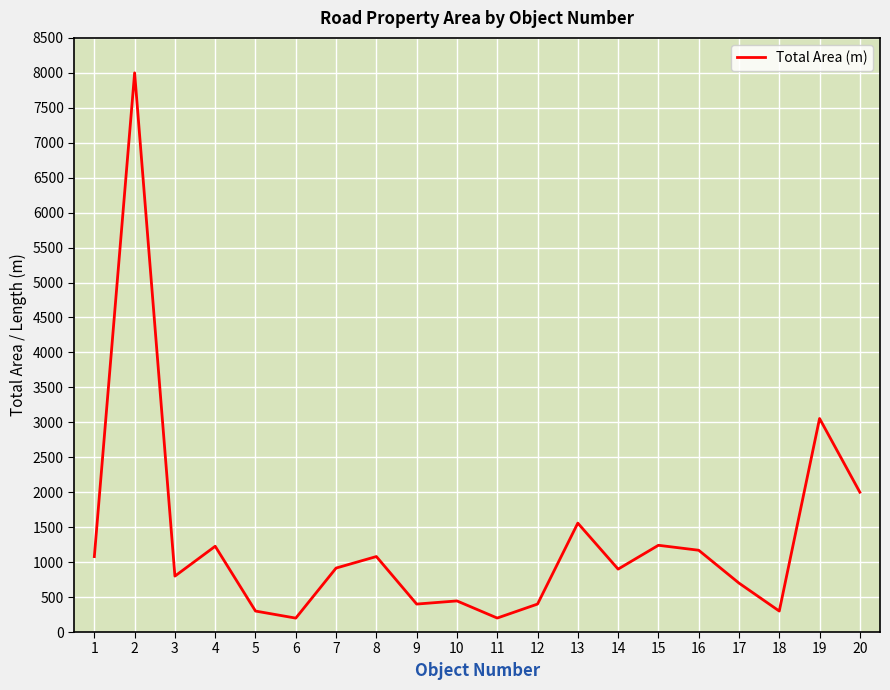

What is the smallest value displayed?

199